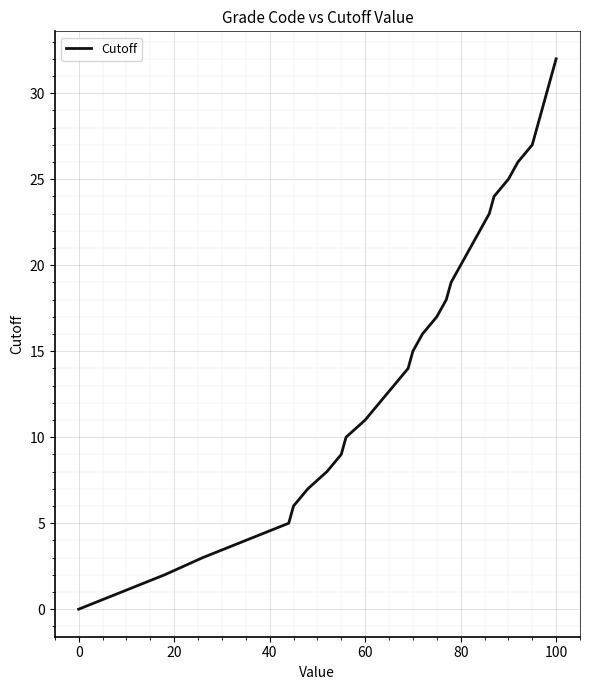

How many values are below 16?

16